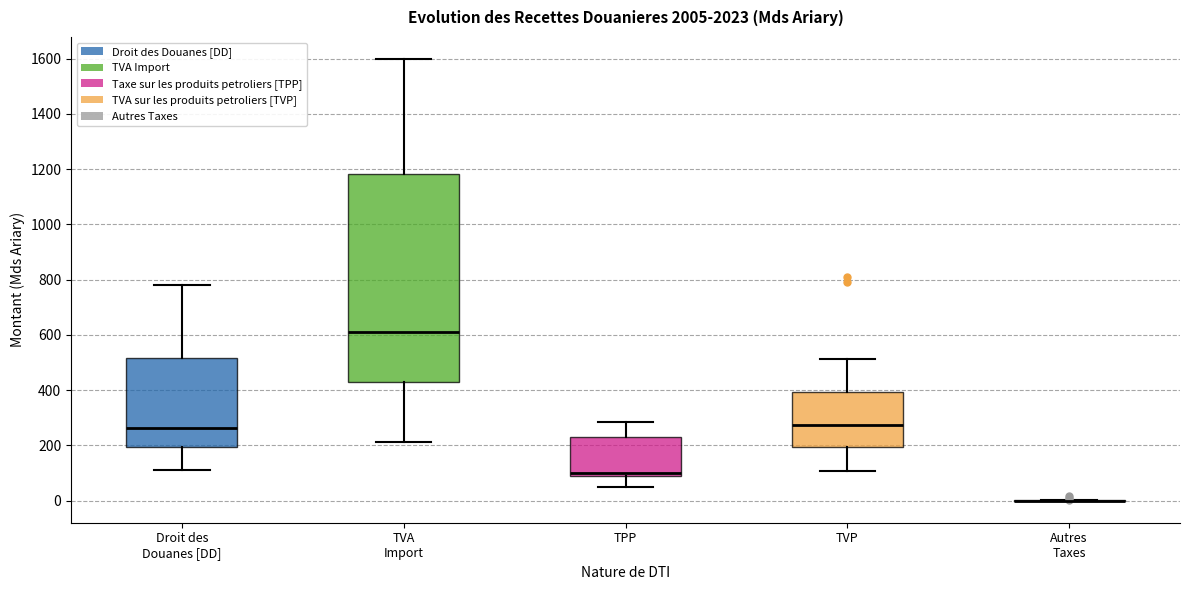

Where does the lower whisker of the box for Droit des Douanes [DD] end on the y-axis? The values are not printed on the chart, so give them approximately, as read against the axis.

120